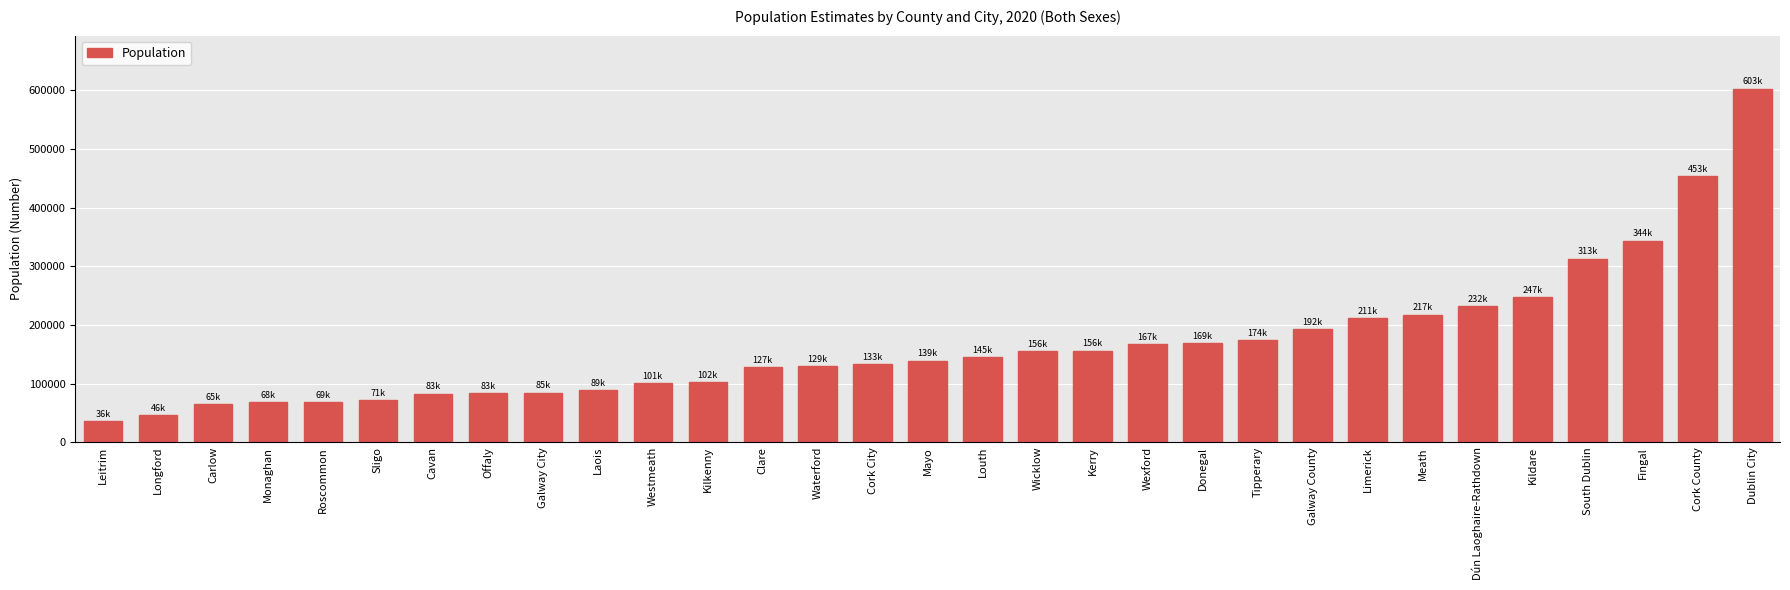

What is the approximate value at Leitrim, to the nearest 10?

35700